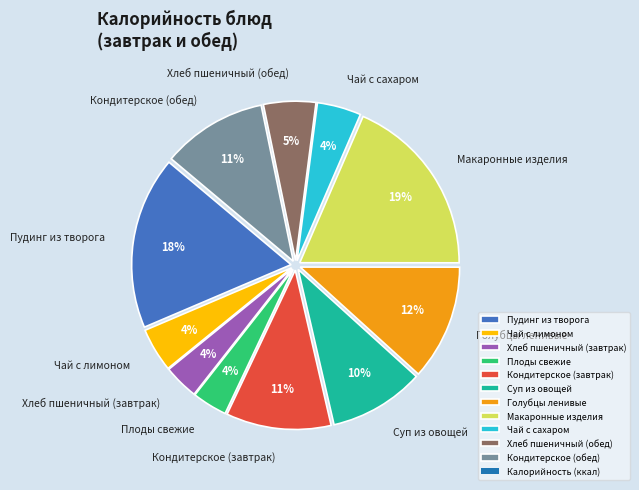

Does any single category account for the majority?

No